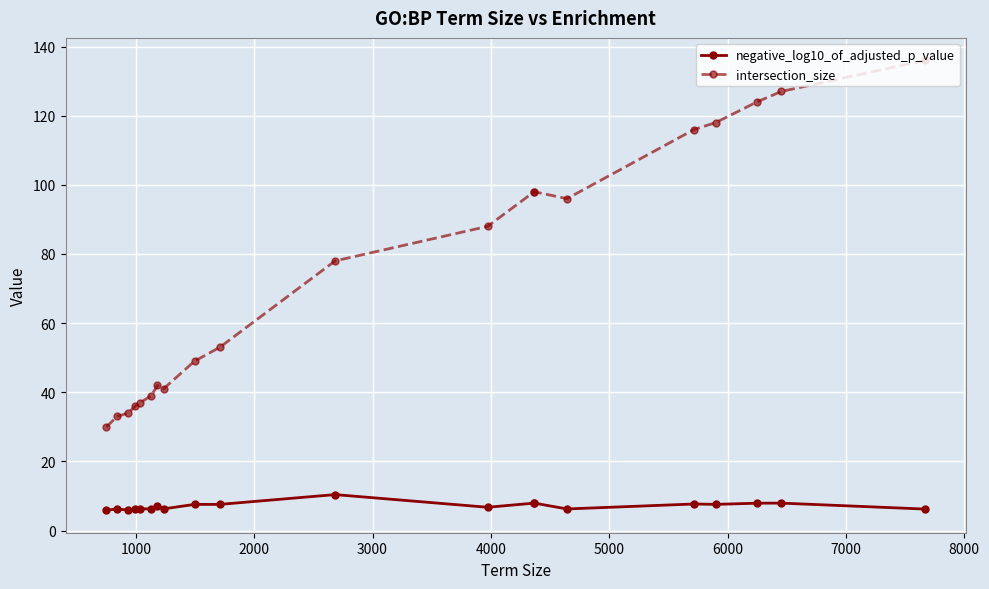

What is the lowest value of the intersection_size series?

30.0